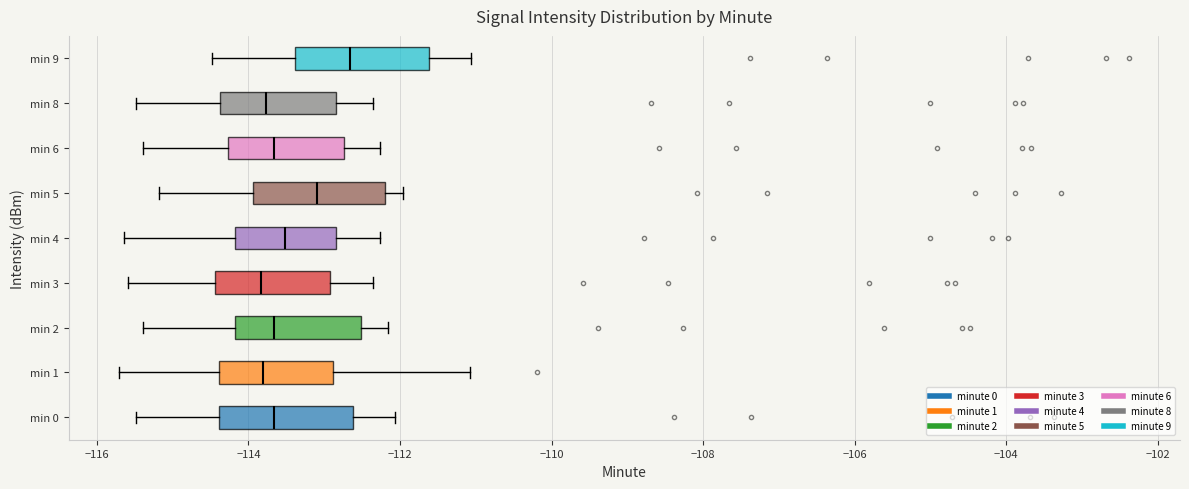

Where does the median line of the box for min 0 sit on the x-axis? The values are not printed on the chart, so give them approximately, as read against the axis.

-113.6